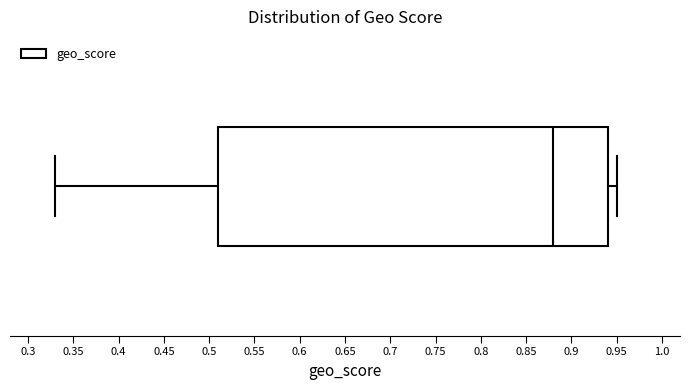

Read this box plot against the x-axis: the position of the median line, the range covered by the box, and the ends of both whiskers. The values are not printed on the chart, so give them approximately, as read against the axis.

median 0.88, box 0.51 to 0.94, whiskers 0.33 to 0.95